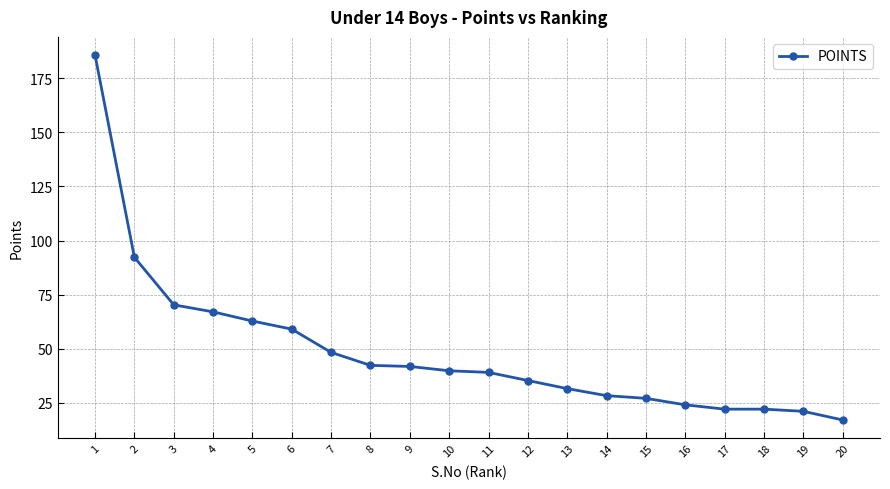

What is the average value?

48.8